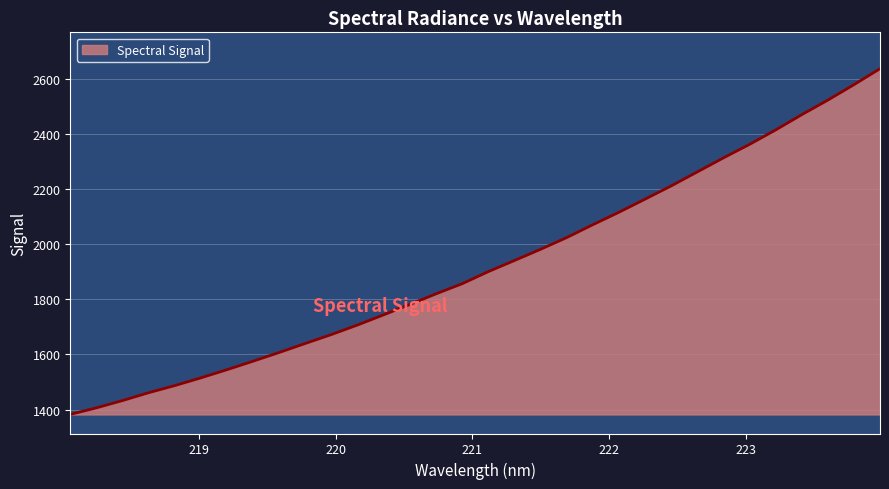

What is the greatest value displayed?

2635.6